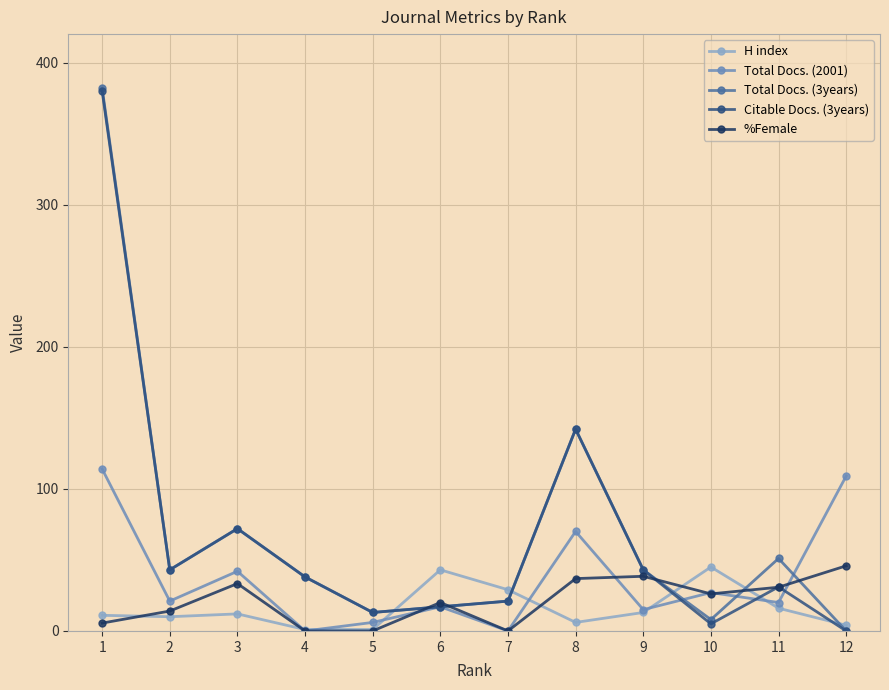

What is the value of the Total Docs. (3years) point at the 10th from the left?

8.0